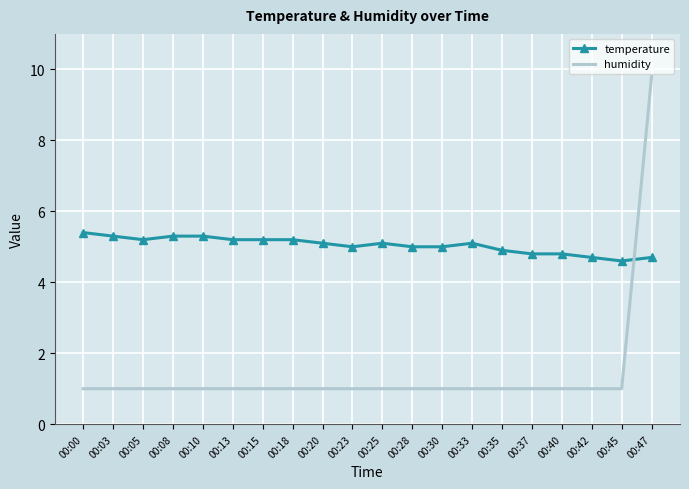

After their last crossing, which series has the higher values: temperature or humidity?

humidity